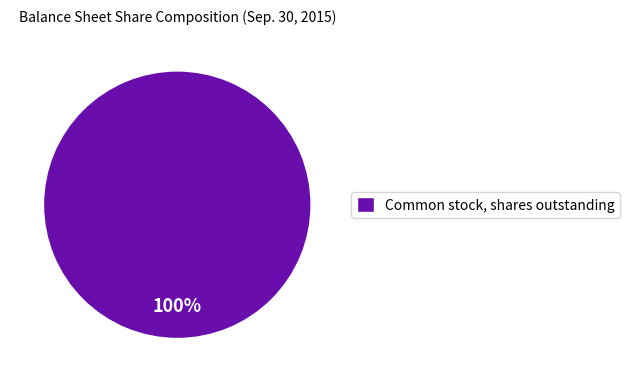

True or false: Common stock, shares outstanding accounts for 100% of the total.

True